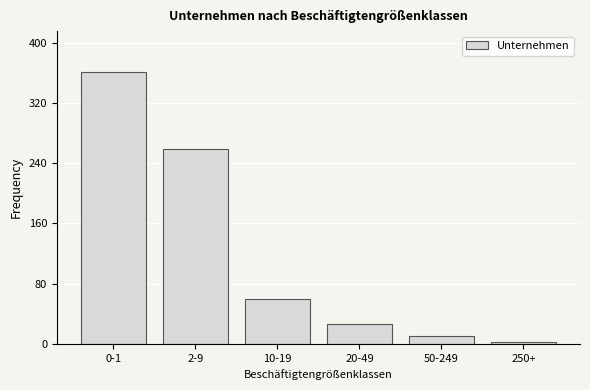

Reading left to right, list all the values displayed in this chart.

361	258	60	26	11	3